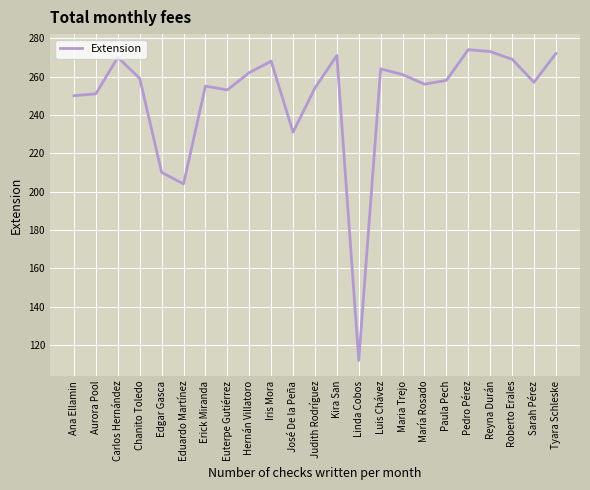

True or false: the data has more than 0 interior local peaks.

True